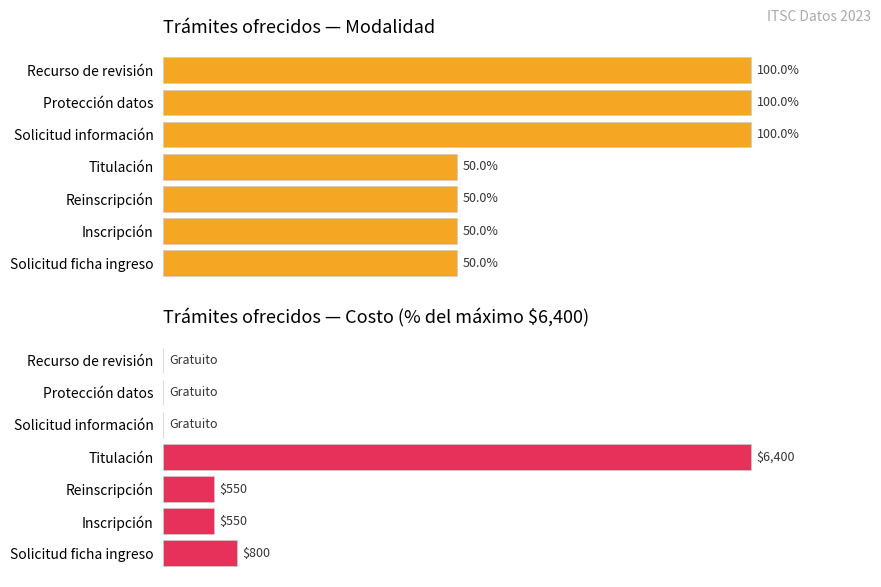

What is the sum of all Modalidad (1=presencial, 2=en línea) values?

500.0